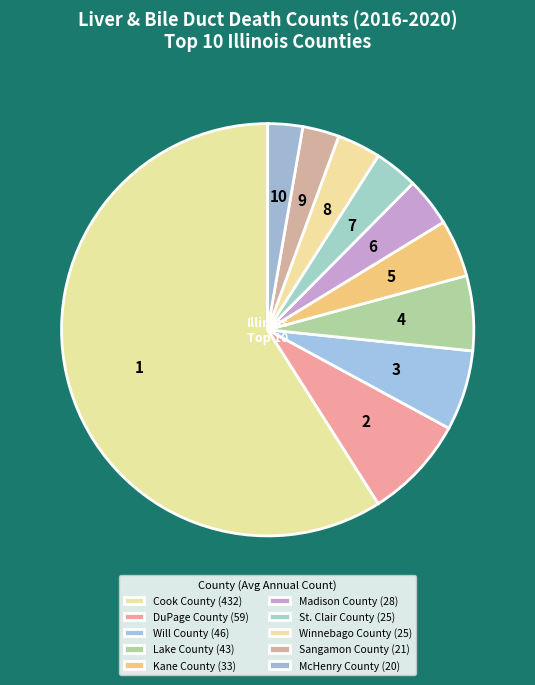

The DuPage County slice represents 1% of the pie. True or false?

False